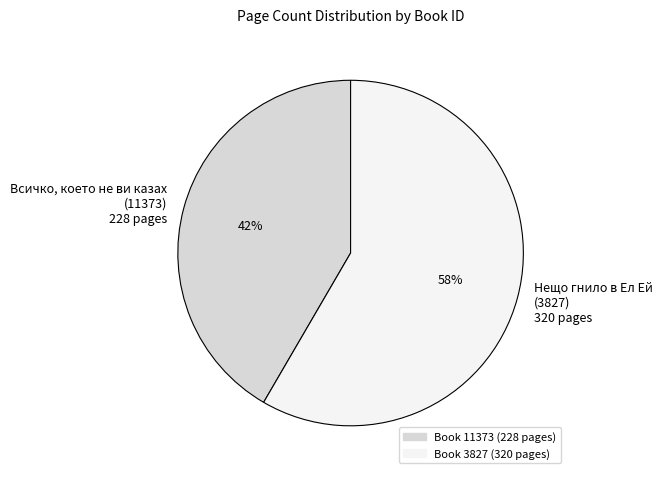

To the nearest percent, what is the combined percentage of Нещо гнило в Ел Ей (3827) 320 pages and Всичко, което не ви казах (11373) 228 pages?

100%